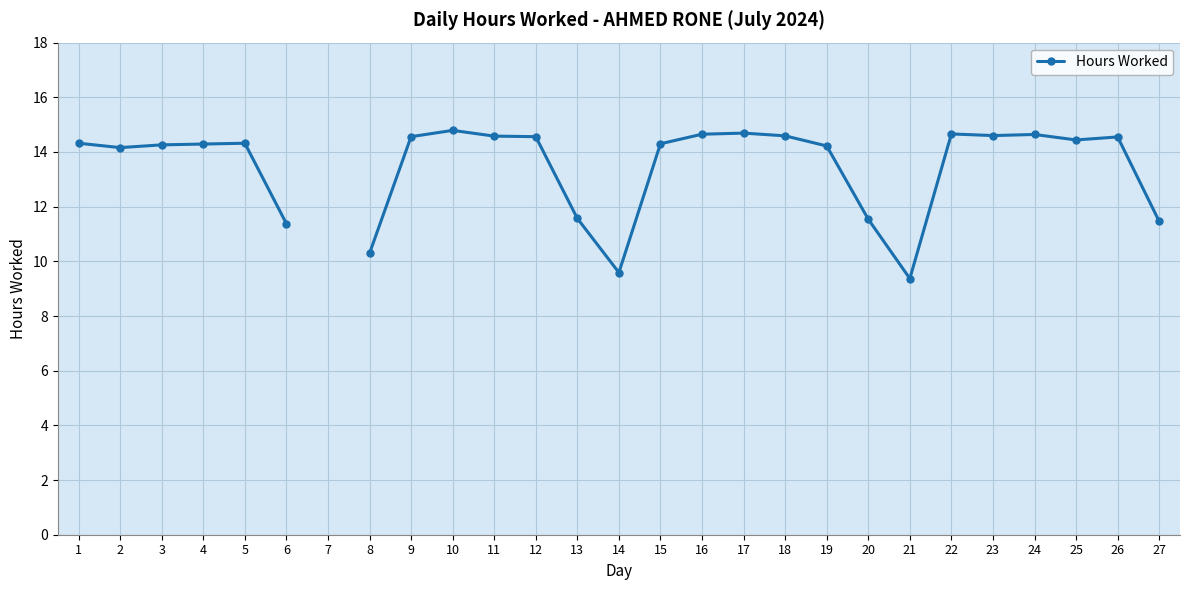

What is the change in value from 1 to 10?

+0.5